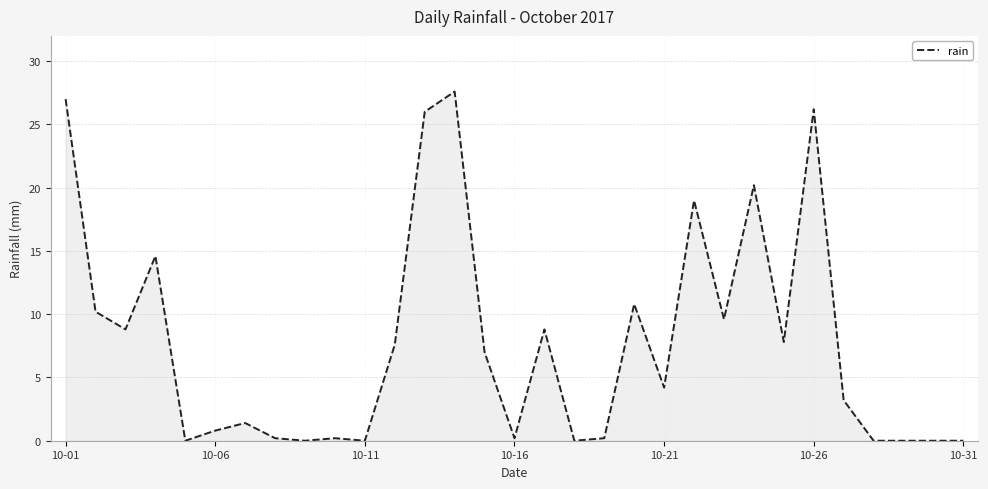

What is the maximum value shown in the chart?

27.6